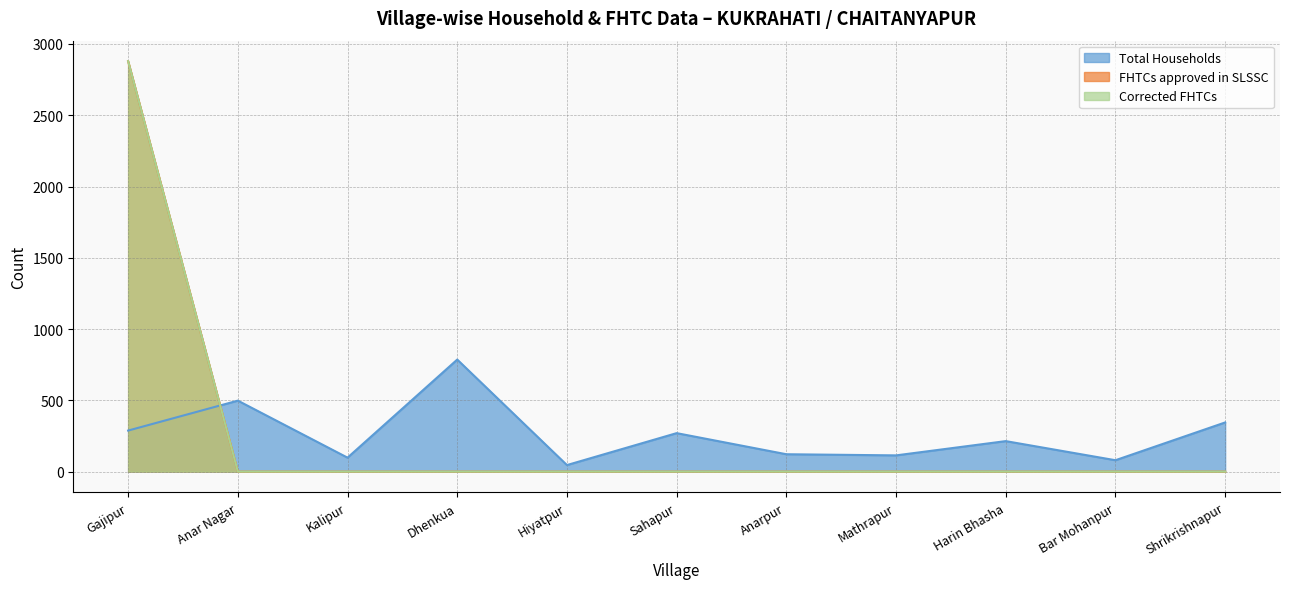

Is it true that Total Households equals 288 at Gajipur?

True